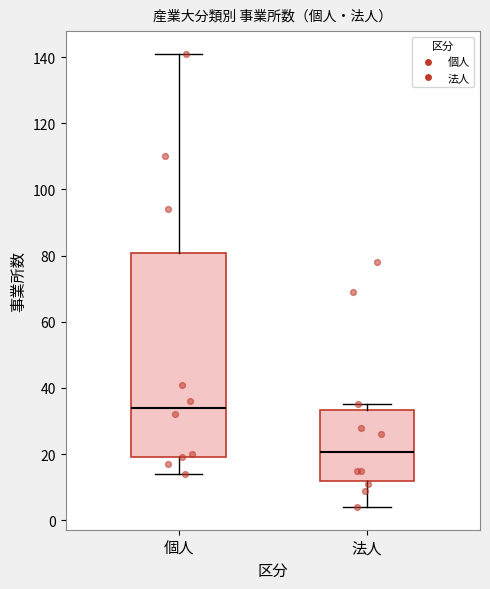

Reading left to right, read every box against the y-axis: the position of its median line, the range the box covers, and the ends of its whiskers. The values are not printed on the chart, so give them approximately, as read against the axis.

個人: median 34, box 20 to 80, whiskers 14 to 142
法人: median 20, box 12 to 34, whiskers 4 to 36